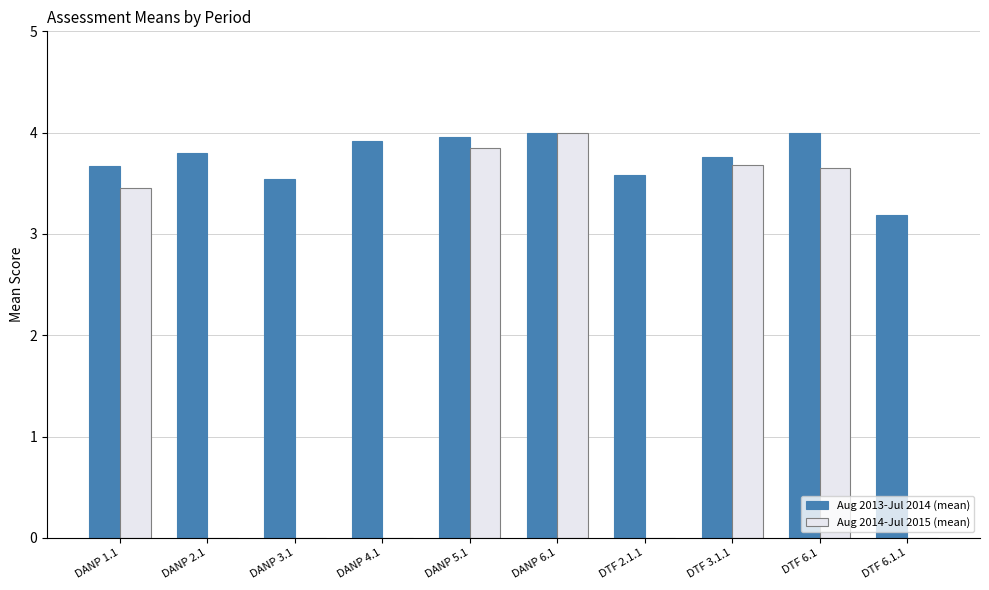

Which series has the largest total across all categories?

Aug 2013-Jul 2014 (mean)